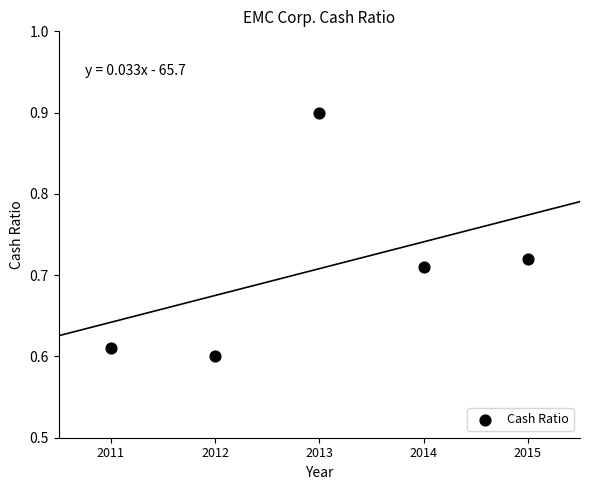

What is the range of X values (max minus min)?

4.0